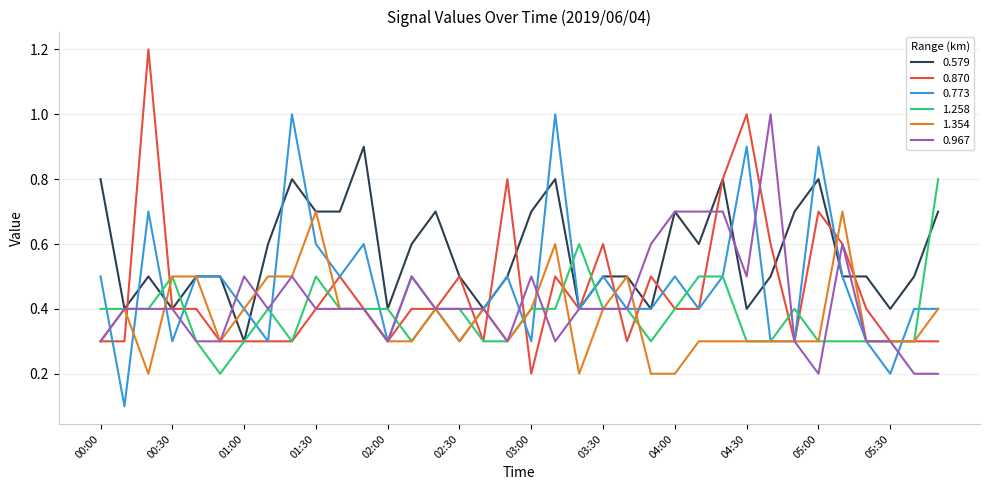

Reading left to right, list all the values displayed in this chart.

0.579: 0.8	0.4	0.5	0.4	0.5	0.5	0.3	0.6	0.8	0.7	0.7	0.9	0.4	0.6	0.7	0.5	0.4	0.5	0.7	0.8	0.4	0.5	0.5	0.4	0.7	0.6	0.8	0.4	0.5	0.7	0.8	0.5	0.5	0.4	0.5	0.7
0.870: 0.3	0.3	1.2	0.4	0.4	0.3	0.3	0.3	0.3	0.4	0.5	0.4	0.3	0.4	0.4	0.5	0.3	0.8	0.2	0.5	0.4	0.6	0.3	0.5	0.4	0.4	0.8	1.0	0.6	0.3	0.7	0.6	0.4	0.3	0.3	0.3
0.773: 0.5	0.1	0.7	0.3	0.5	0.5	0.4	0.3	1.0	0.6	0.5	0.6	0.3	0.5	0.4	0.3	0.4	0.5	0.3	1.0	0.4	0.5	0.4	0.4	0.5	0.4	0.5	0.9	0.3	0.3	0.9	0.5	0.3	0.2	0.4	0.4
1.258: 0.4	0.4	0.4	0.5	0.3	0.2	0.3	0.4	0.3	0.5	0.4	0.4	0.4	0.3	0.4	0.4	0.3	0.3	0.4	0.4	0.6	0.4	0.4	0.3	0.4	0.5	0.5	0.3	0.3	0.4	0.3	0.3	0.3	0.3	0.3	0.8
1.354: 0.3	0.4	0.2	0.5	0.5	0.3	0.4	0.5	0.5	0.7	0.4	0.4	0.3	0.3	0.4	0.3	0.4	0.3	0.4	0.6	0.2	0.4	0.5	0.2	0.2	0.3	0.3	0.3	0.3	0.3	0.3	0.7	0.3	0.3	0.3	0.4
0.967: 0.3	0.4	0.4	0.4	0.3	0.3	0.5	0.4	0.5	0.4	0.4	0.4	0.3	0.5	0.4	0.4	0.4	0.3	0.5	0.3	0.4	0.4	0.4	0.6	0.7	0.7	0.7	0.5	1.0	0.3	0.2	0.6	0.3	0.3	0.2	0.2